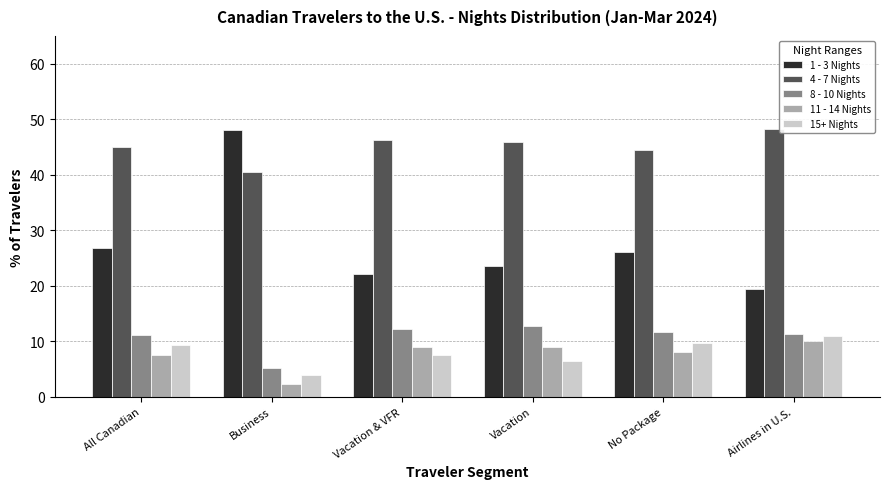

What is the average value of the 1 - 3 Nights series?

27.7